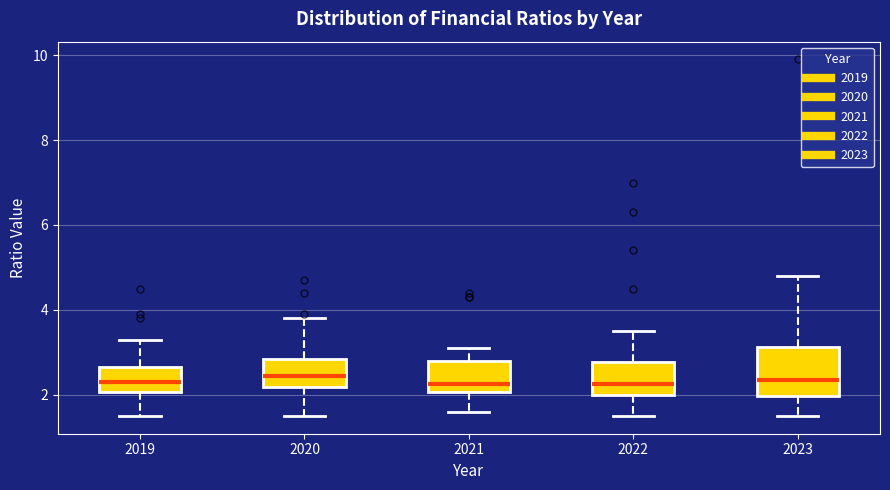

Reading left to right, transcribe this box plot: for each box, give where its median line is, the range the box spans, and where its two whiskers end, as read against the y-axis. The values are not printed on the chart, so give them approximately, as read against the axis.

2019: median 2.4, box 2.0 to 2.6, whiskers 1.6 to 3.4
2020: median 2.4, box 2.2 to 2.8, whiskers 1.6 to 3.8
2021: median 2.2, box 2.0 to 2.8, whiskers 1.6 to 3.2
2022: median 2.2, box 2.0 to 2.8, whiskers 1.6 to 3.6
2023: median 2.4, box 2.0 to 3.2, whiskers 1.6 to 4.8